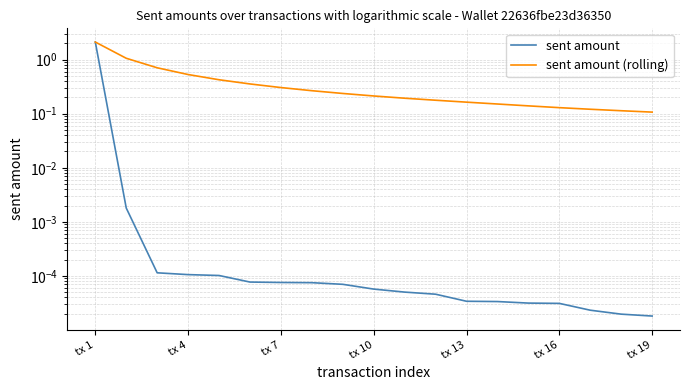

What are all the series names shown in the legend?

sent amount, sent amount (rolling)